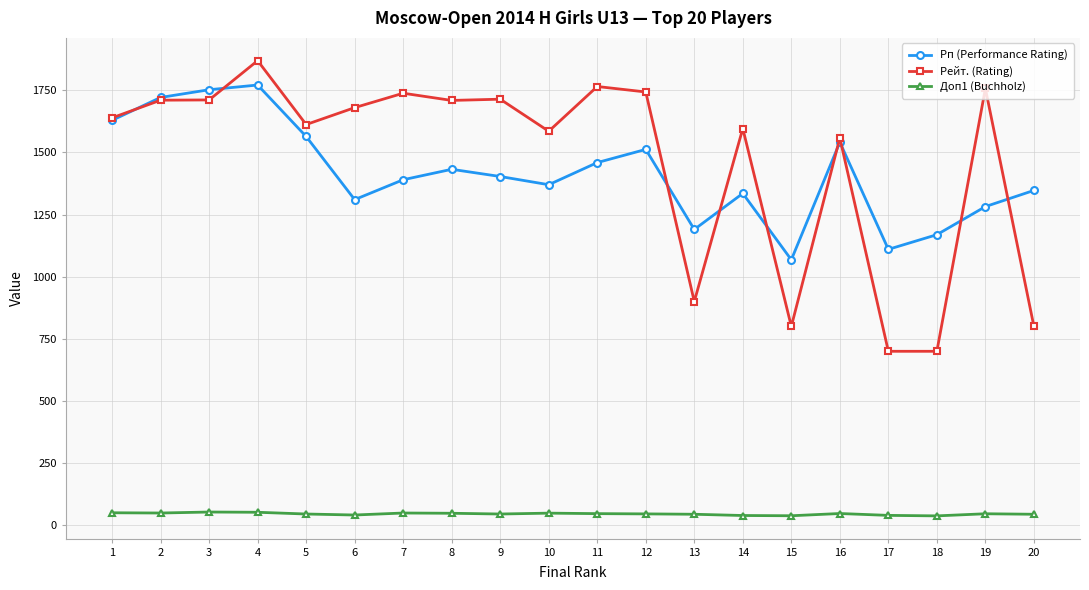

At 9, list the series in order from largest to smallest.

Рейт. (Rating), Рп (Performance Rating), Доп1 (Buchholz)